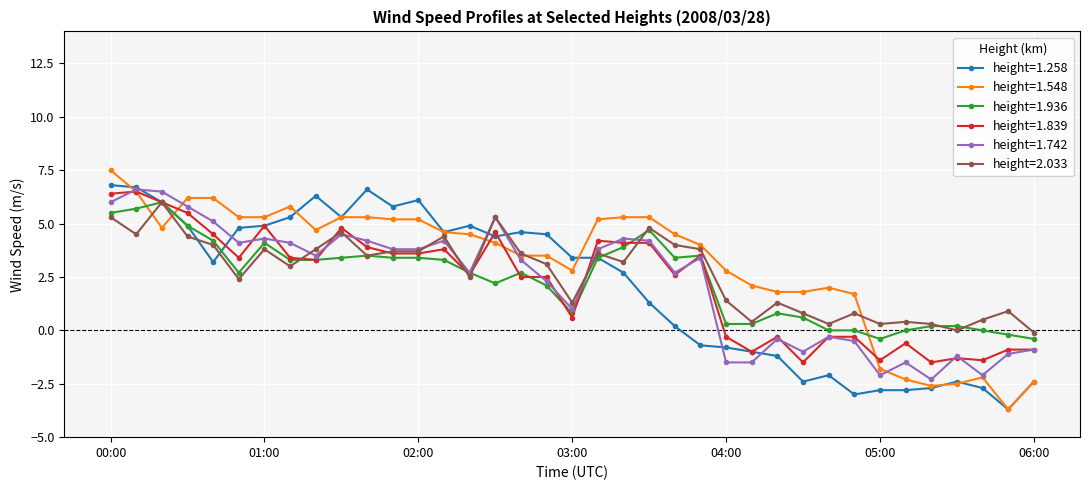

How many data points does each series have?

37